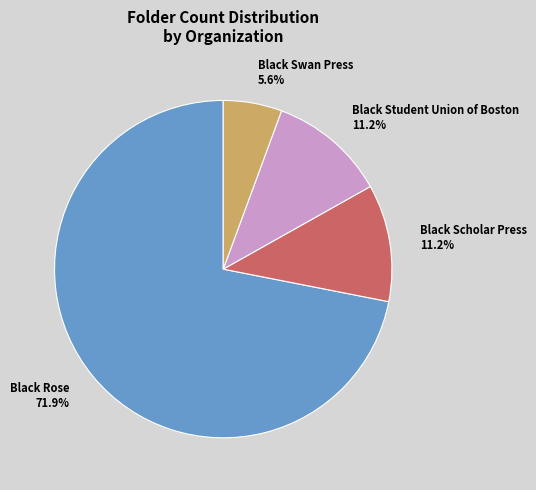

To the nearest percent, what is the average slice percentage?

25%